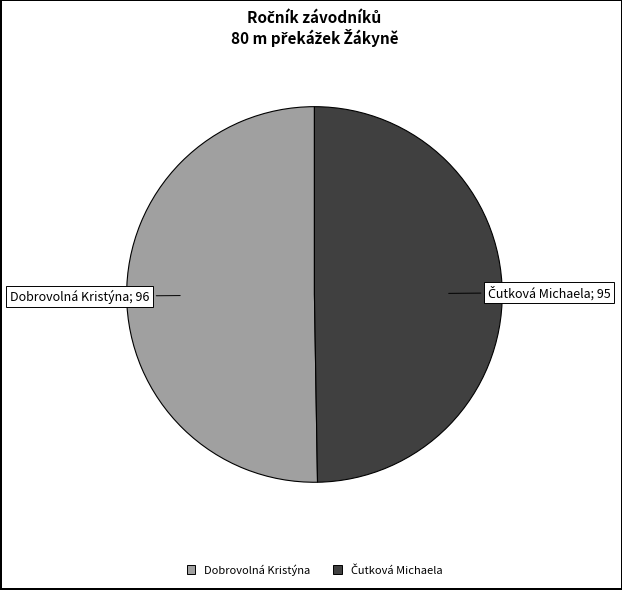

Which category accounts for the majority?

Dobrovolná Kristýna